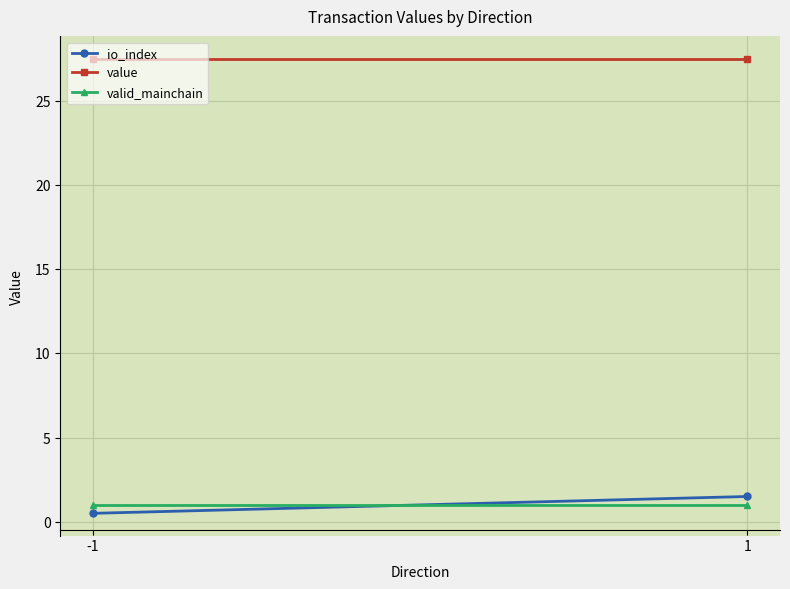

Which series changed the most between -1 and 1?

io_index